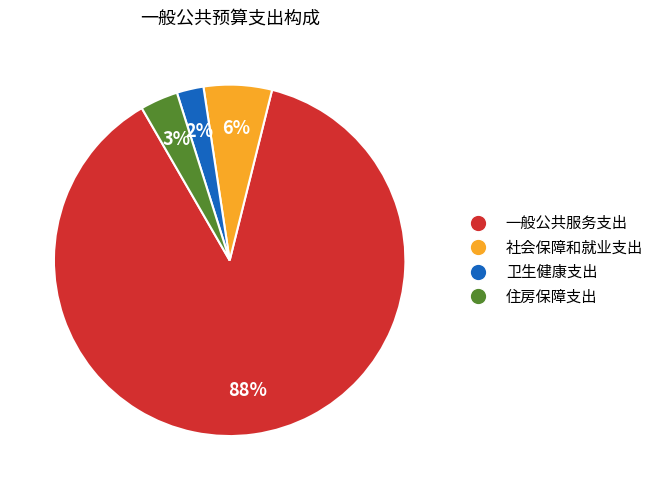

Is the sum of 一般公共服务支出 and 卫生健康支出 greater than half?

Yes